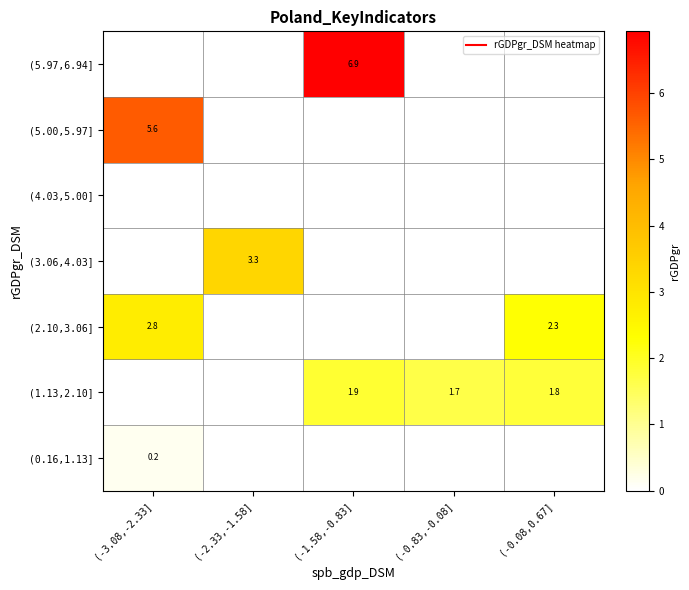

At which category is the sum across all series the highest?

(-1.58,-0.83]